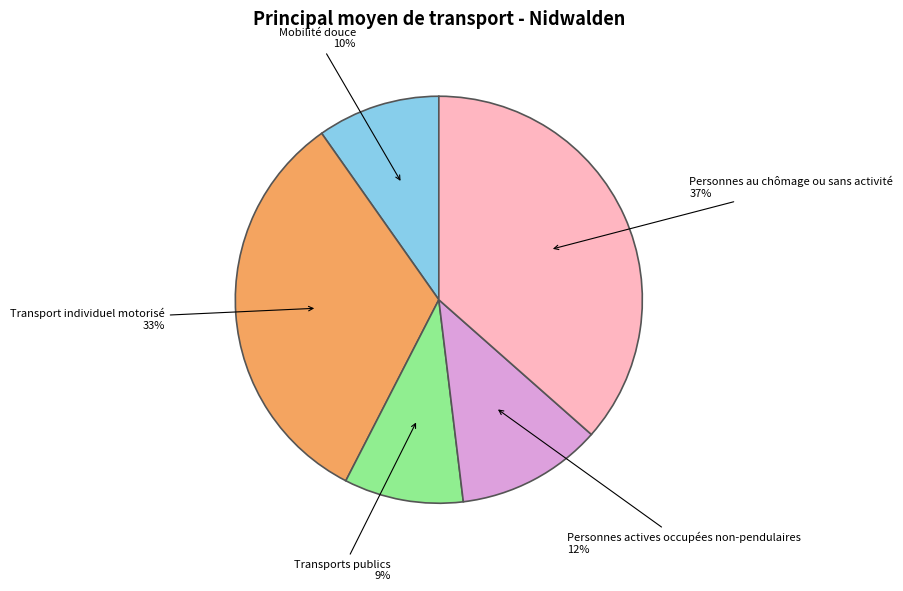

Is the sum of Transport individuel motorisé and Personnes au chômage ou sans activité greater than half?

Yes